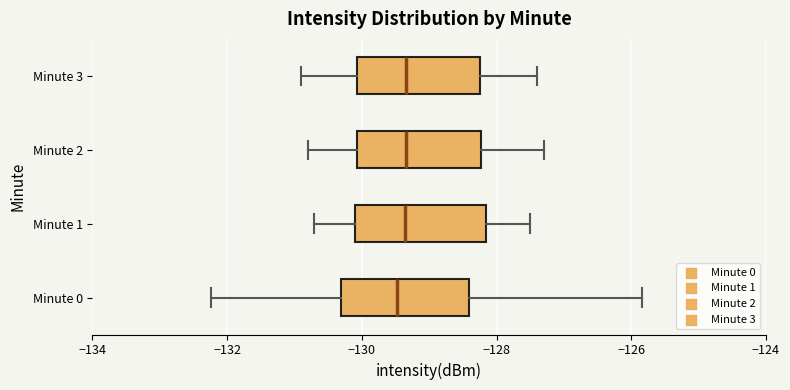

Where does the left whisker of the box for Minute 3 end on the x-axis? The values are not printed on the chart, so give them approximately, as read against the axis.

-130.8